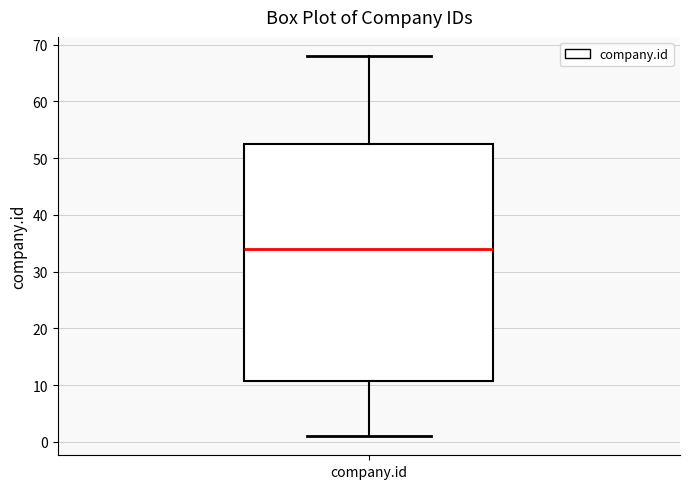

Where does the upper whisker of the box for company.id end on the y-axis? The values are not printed on the chart, so give them approximately, as read against the axis.

68